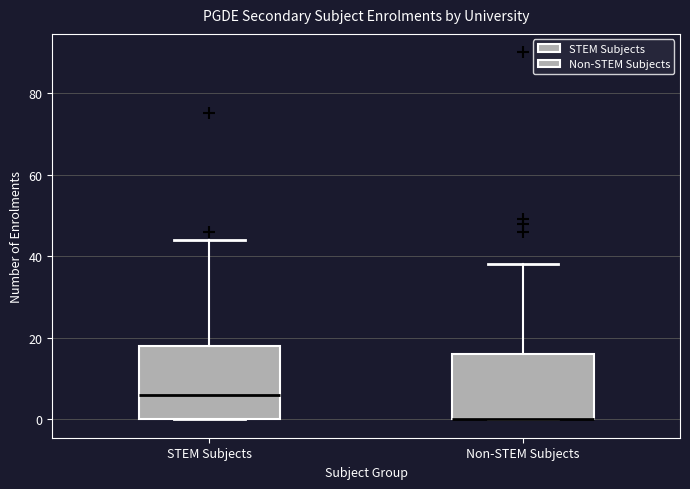

Where does the upper whisker of the box for Non-STEM Subjects end on the y-axis? The values are not printed on the chart, so give them approximately, as read against the axis.

38